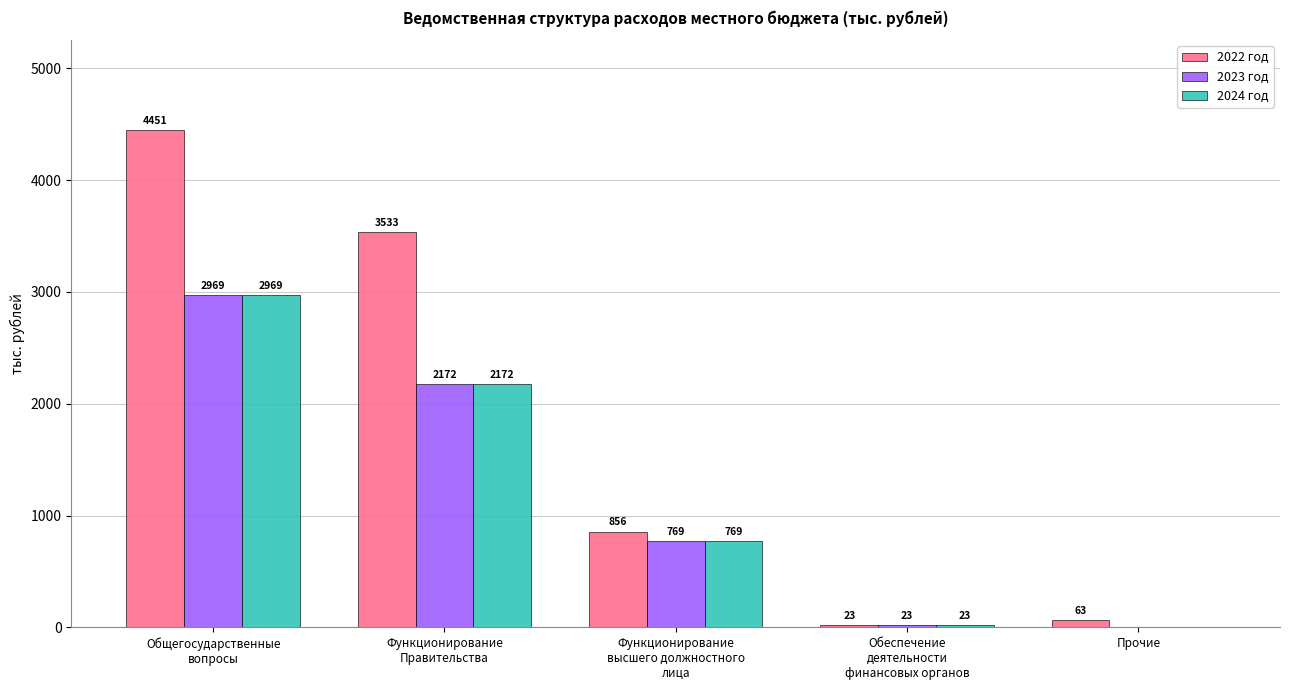

What is the maximum value shown in the chart?

4451.3